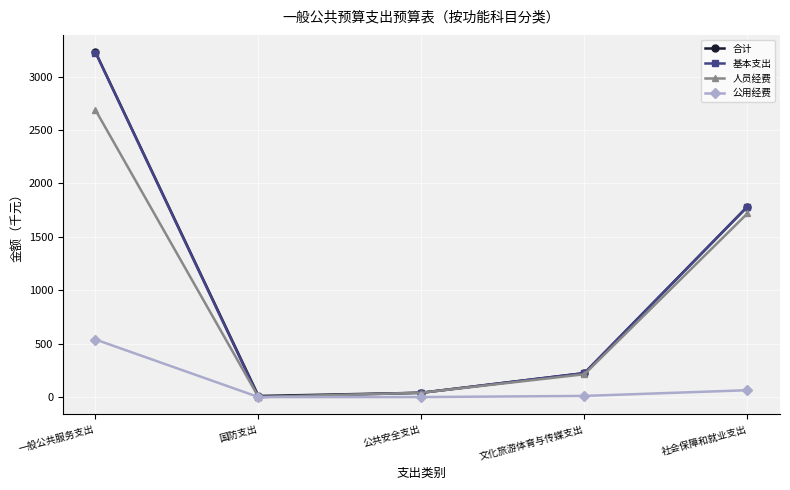

What is the total value across all series at 国防支出?

10.0